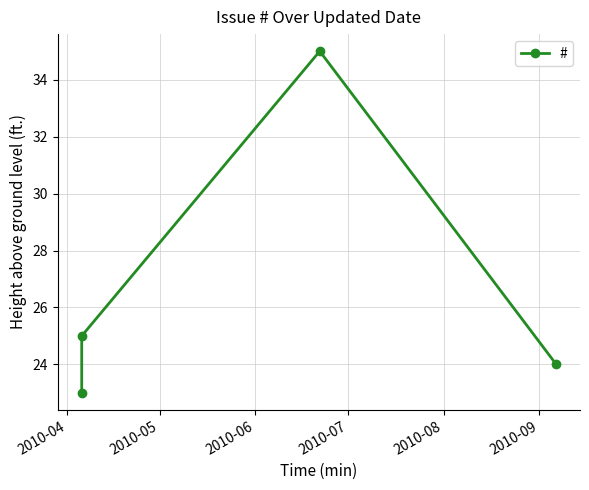

Is this an area chart (filled region under the line)?

No